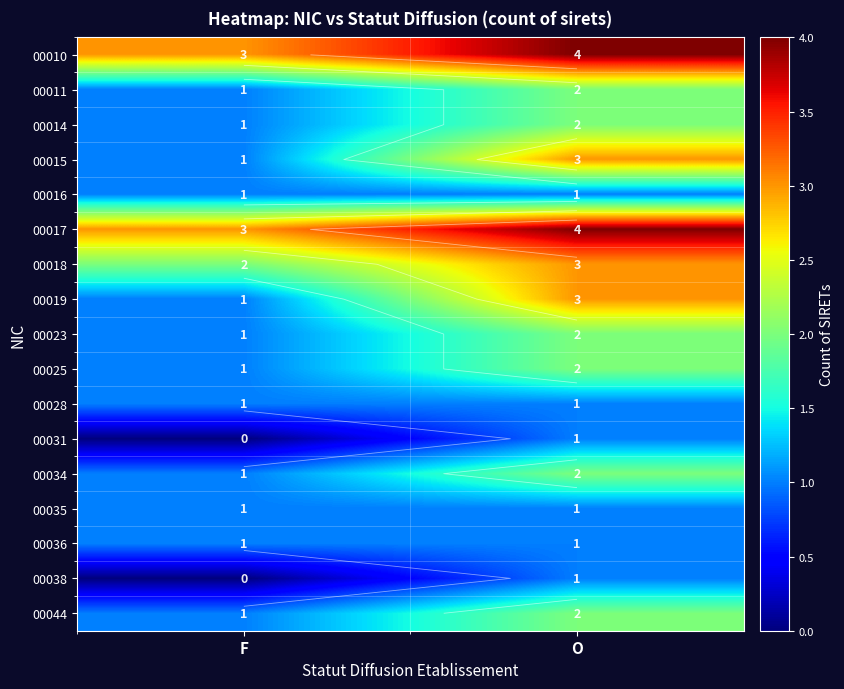

What is the difference between the maximum and minimum values in the 00025 series?

1